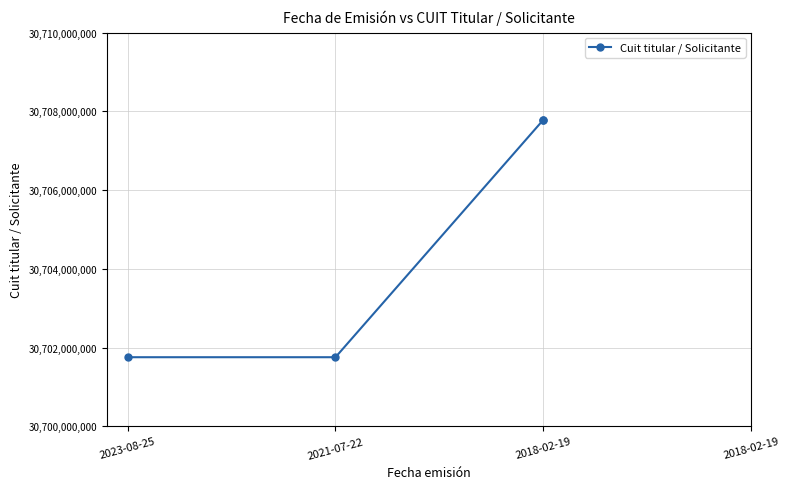

What is the average value?

30704769062